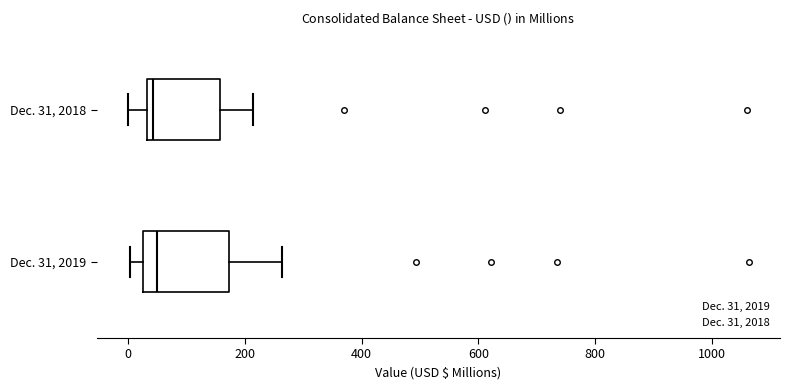

Reading bottom to top, transcribe this box plot: for each box, give where its median line is, the range the box spans, and where its two whiskers end, as read against the x-axis. The values are not printed on the chart, so give them approximately, as read against the axis.

Dec. 31, 2019: median 40, box 20 to 180, whiskers 0 to 260
Dec. 31, 2018: median 40 (just right of the box's left edge), box 40 to 160, whiskers 0 to 220